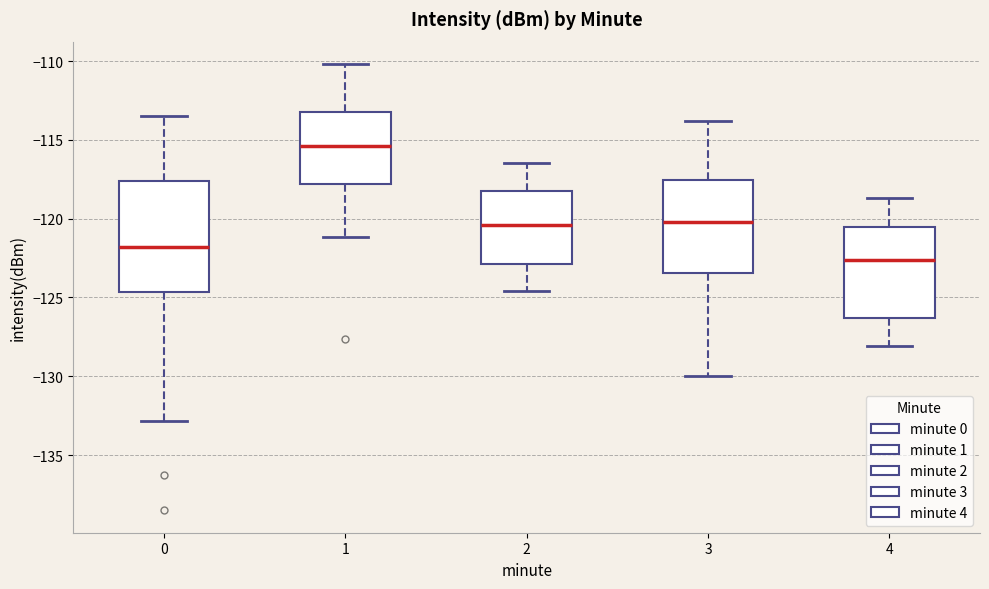

Which box's median line is the highest?

1